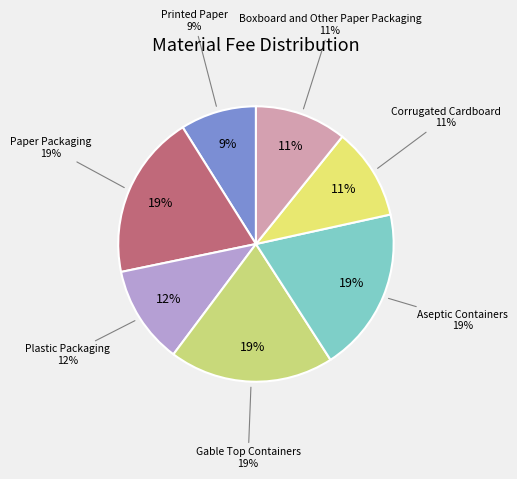

To the nearest percent, what percentage of the pie is Boxboard and Other Paper Packaging?

11%